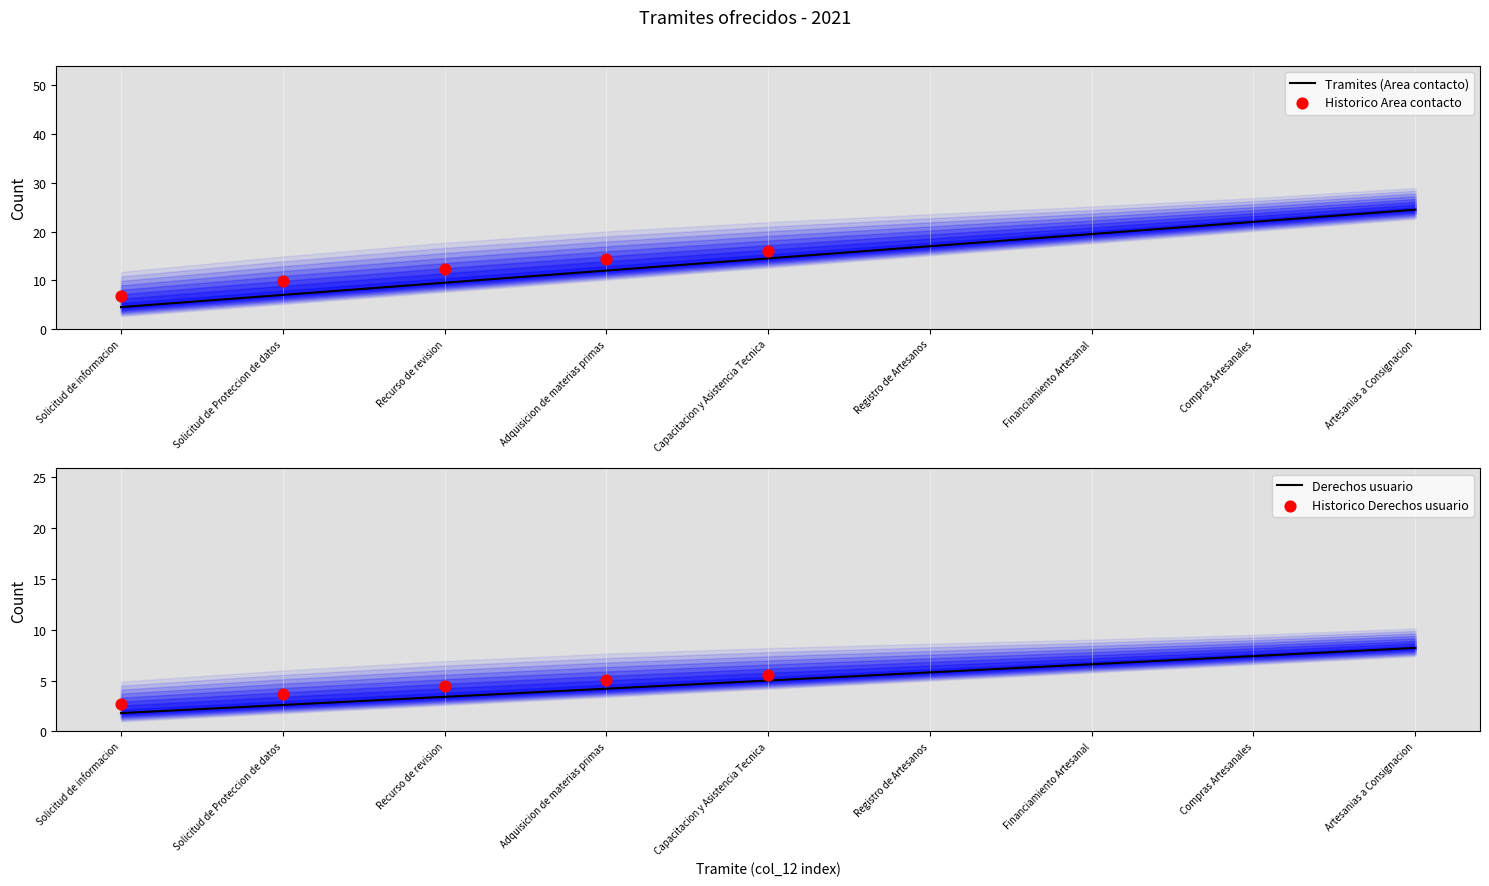

At how many categories does at least one series exceed 2?

9